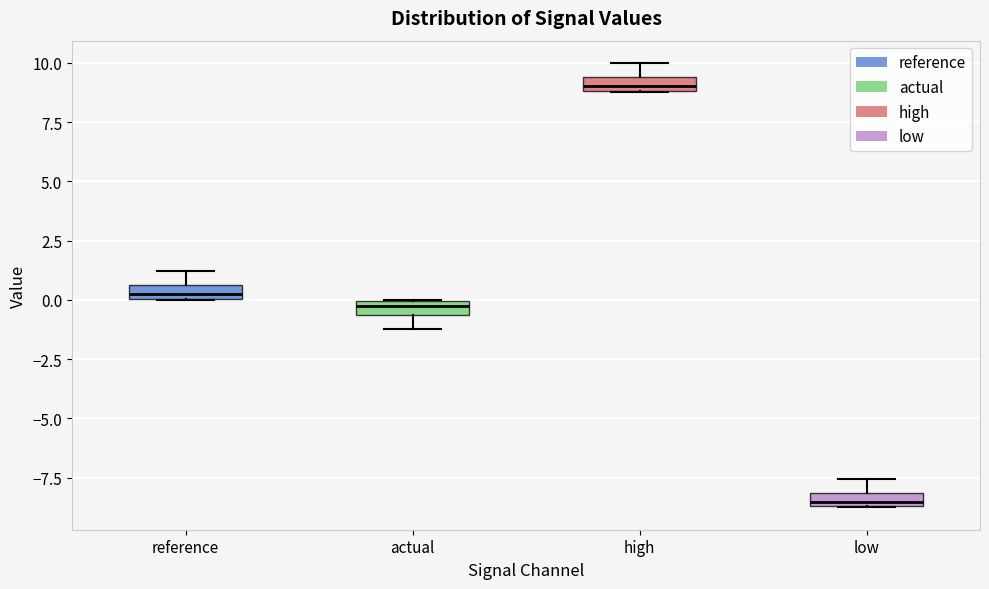

Where is the upper edge of the box for reference on the y-axis? The values are not printed on the chart, so give them approximately, as read against the axis.

0.5